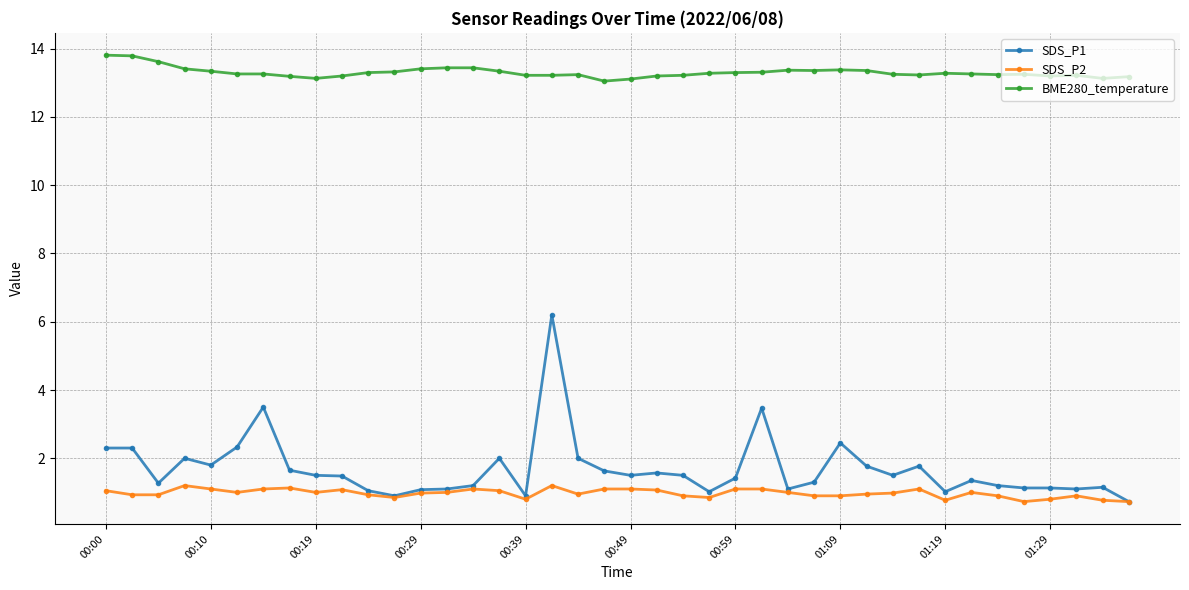

What is the value of the BME280_temperature point at the 18th from the left?

13.2